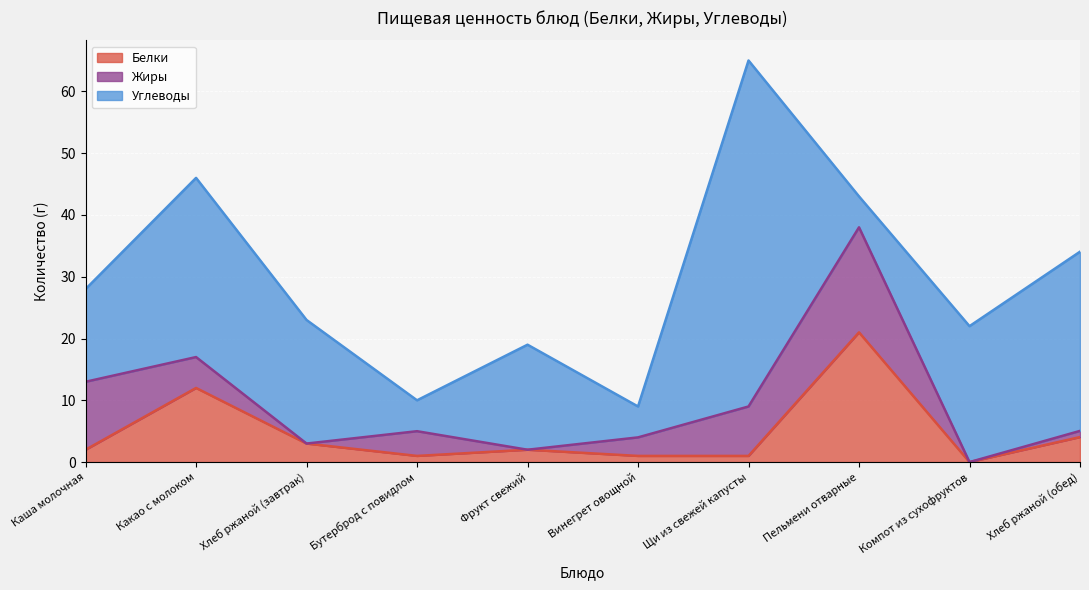

The Жиры series shows 1.0 at Хлеб ржаной (обед). True or false?

True